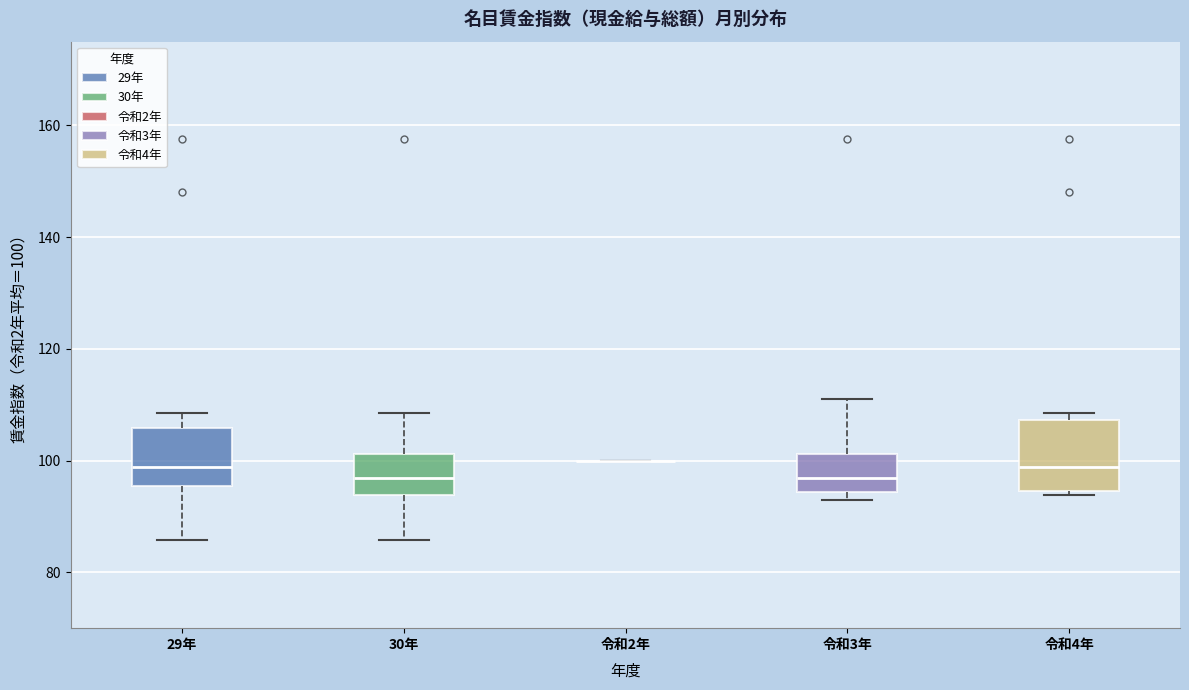

Reading left to right, transcribe this box plot: for each box, give where its median line is, the range the box spans, and where its two whiskers end, as read against the y-axis. The values are not printed on the chart, so give them approximately, as read against the axis.

29年: median 98, box 96 to 106, whiskers 86 to 108
30年: median 96, box 94 to 102, whiskers 86 to 108
令和2年: box collapsed to a line at 100, whiskers 100 to 100
令和3年: median 96, box 94 to 102, whiskers 92 to 112
令和4年: median 98, box 94 to 108, whiskers 94 (just below the box's lower edge) to 108 (just above the box's upper edge)